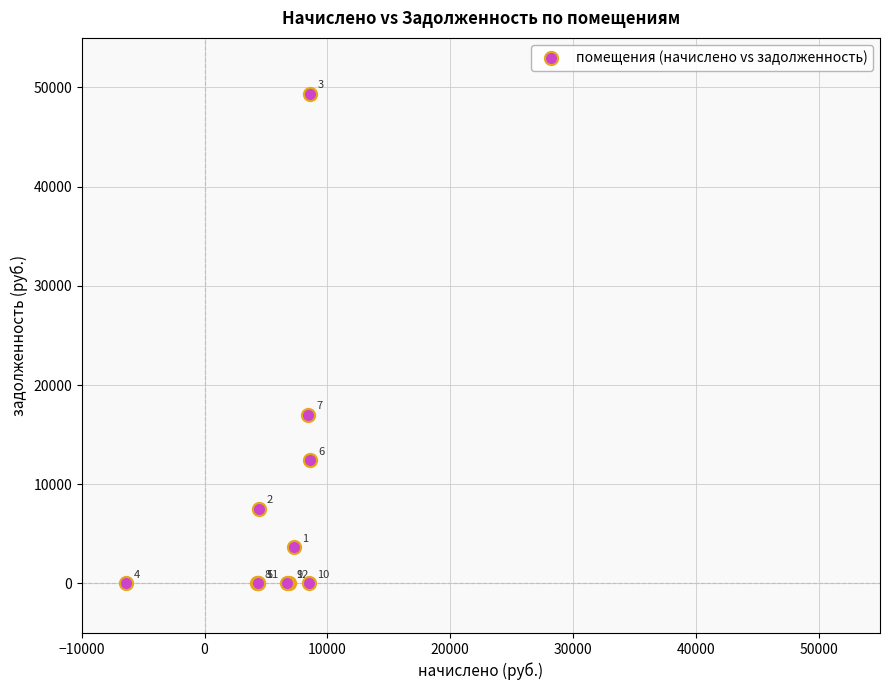

What Y value in the scatter plot is closest to 24676?

17028.6